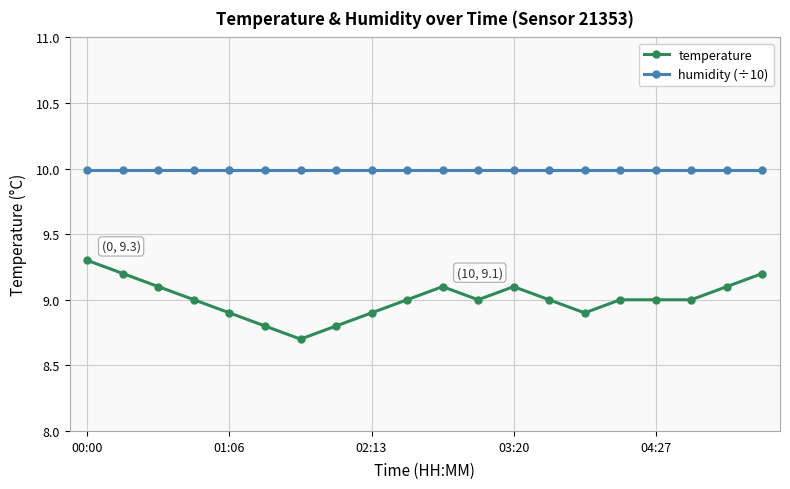

What is the value of the humidity (÷10) point at the 10th from the left?

10.0